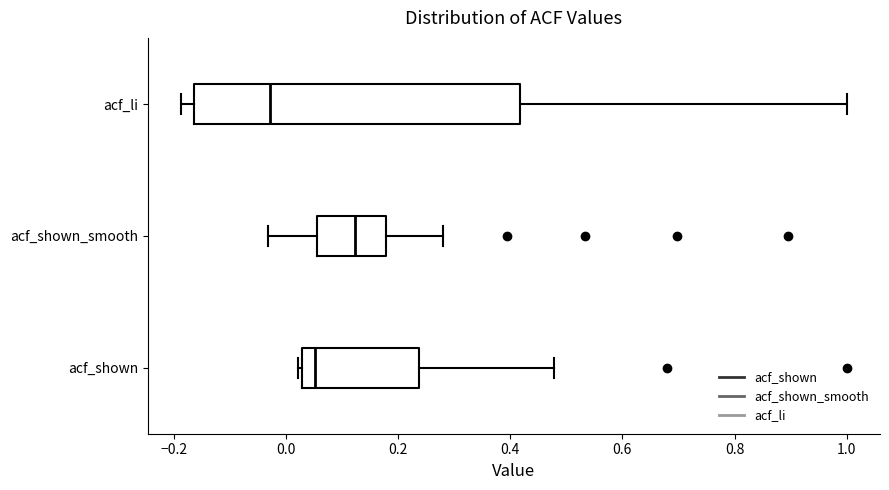

Where does the left whisker of the box for acf_li end on the x-axis? The values are not printed on the chart, so give them approximately, as read against the axis.

-0.18